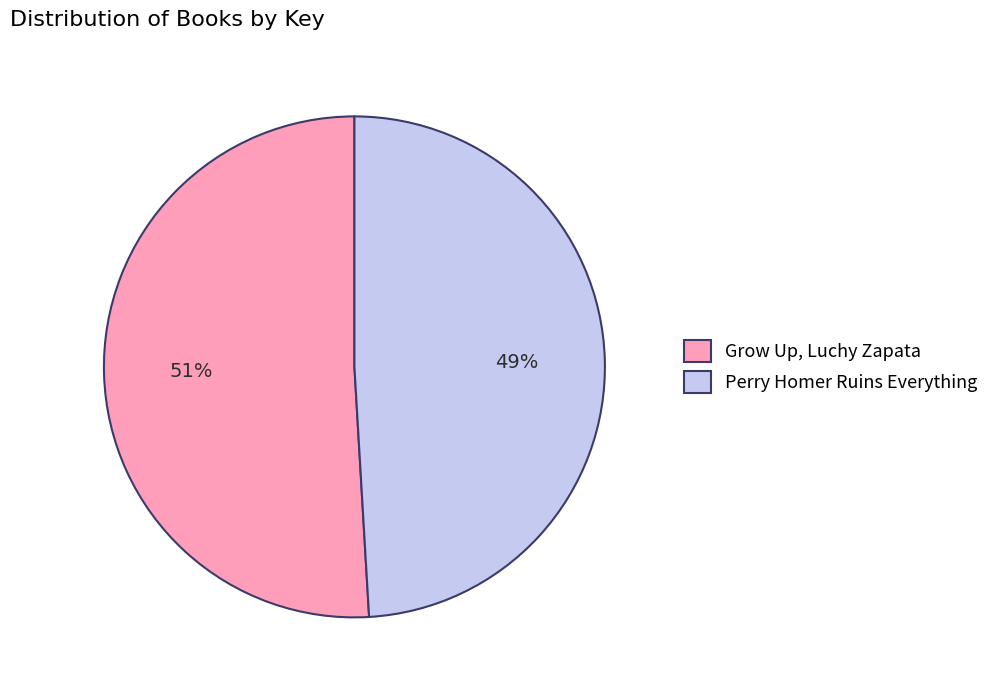

Is the sum of Grow Up, Luchy Zapata and Perry Homer Ruins Everything greater than half?

Yes